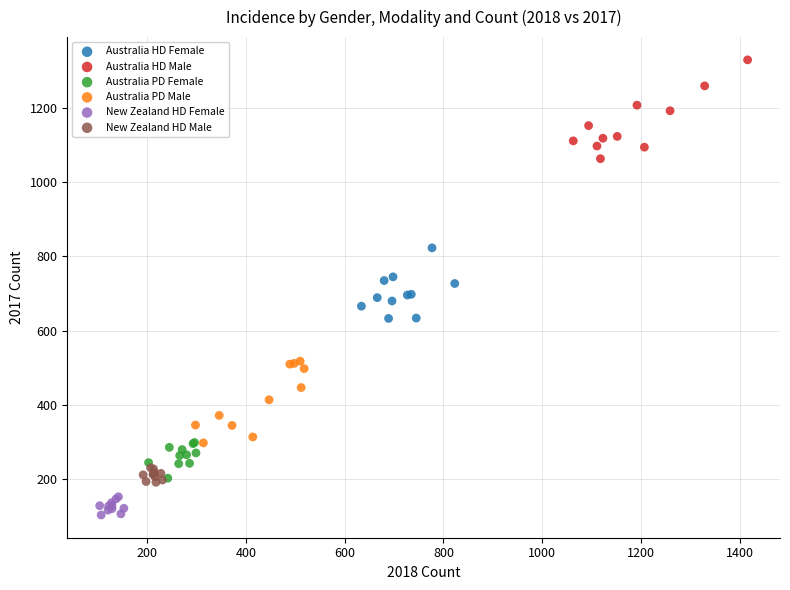

What are all the series names shown in the legend?

Australia HD Female, Australia HD Male, Australia PD Female, Australia PD Male, New Zealand HD Female, New Zealand HD Male